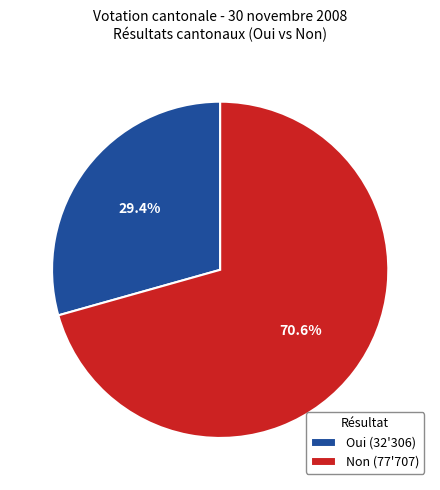

To the nearest percent, what is the combined percentage of Oui and Non?

100%